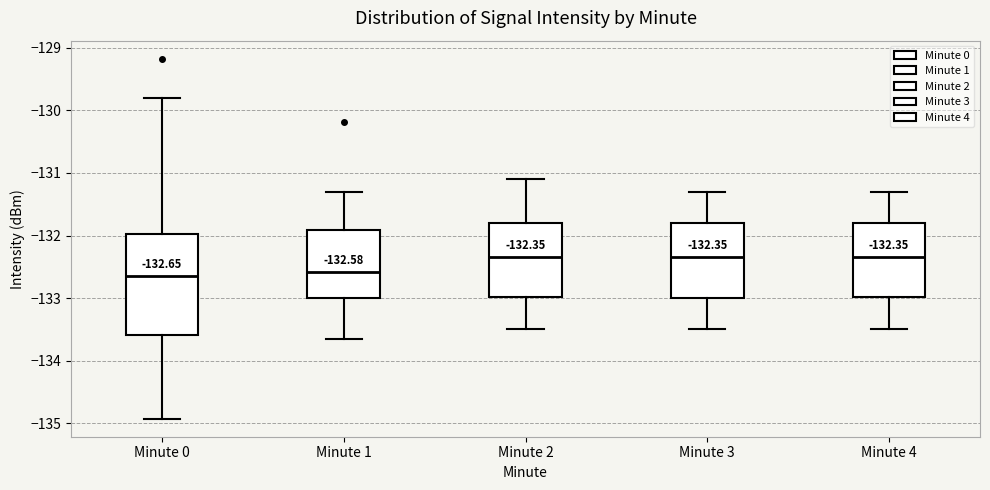

Which box is the tallest, from its lower edge to its upper edge?

Minute 0